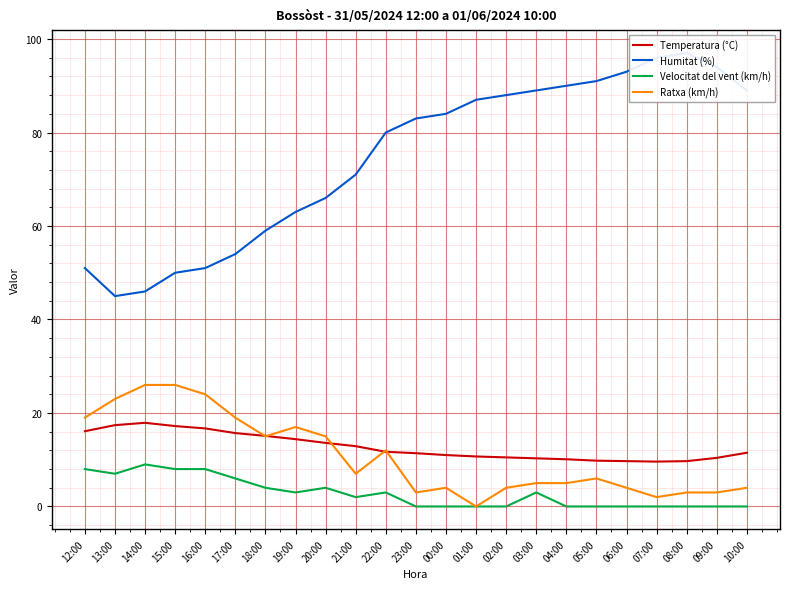

What is the total value across all series at 05:00?

106.8